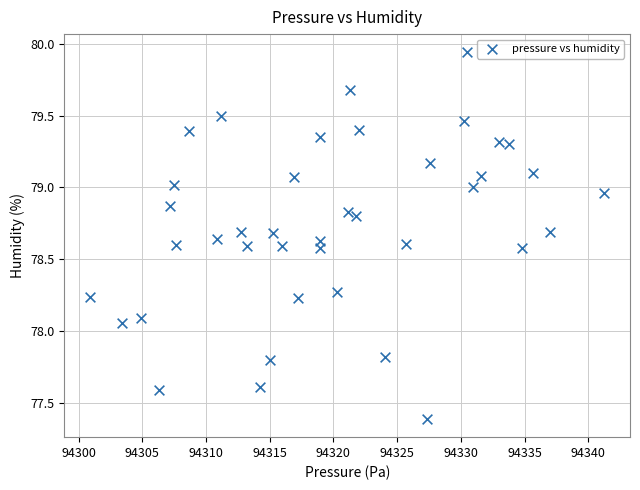

What is the range of X values (max minus min)?

40.3